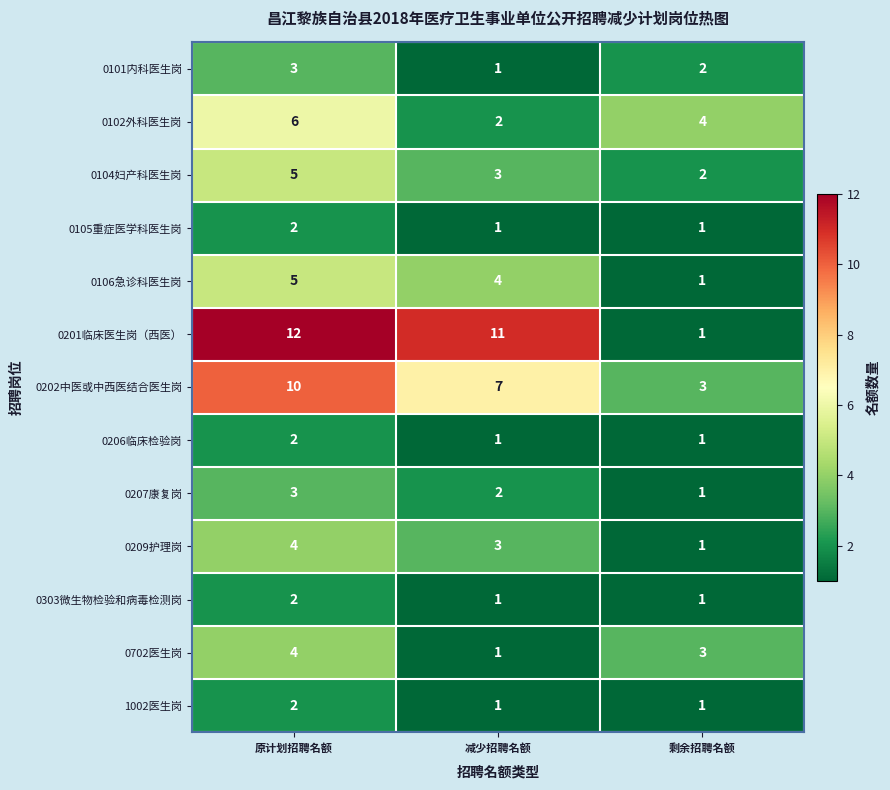

At which label does 0209护理岗 first exceed 3?

原计划招聘名额